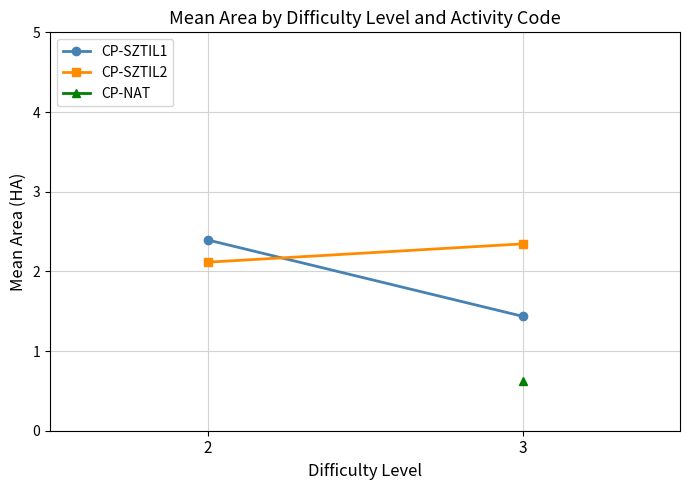

Which category has the highest value across all series?

2